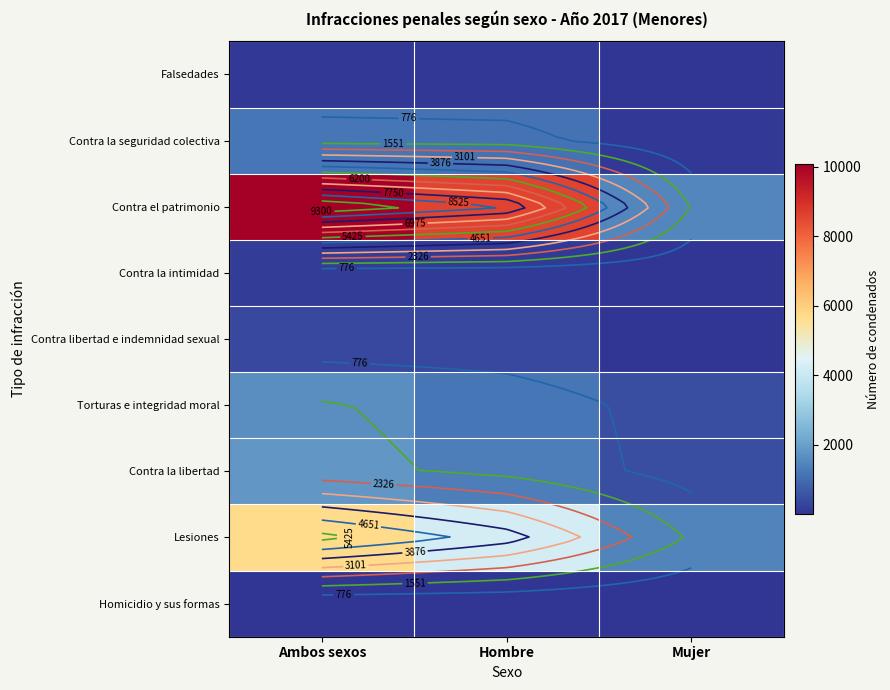

Which category has the lowest value in the Torturas e integridad moral series?

Mujer